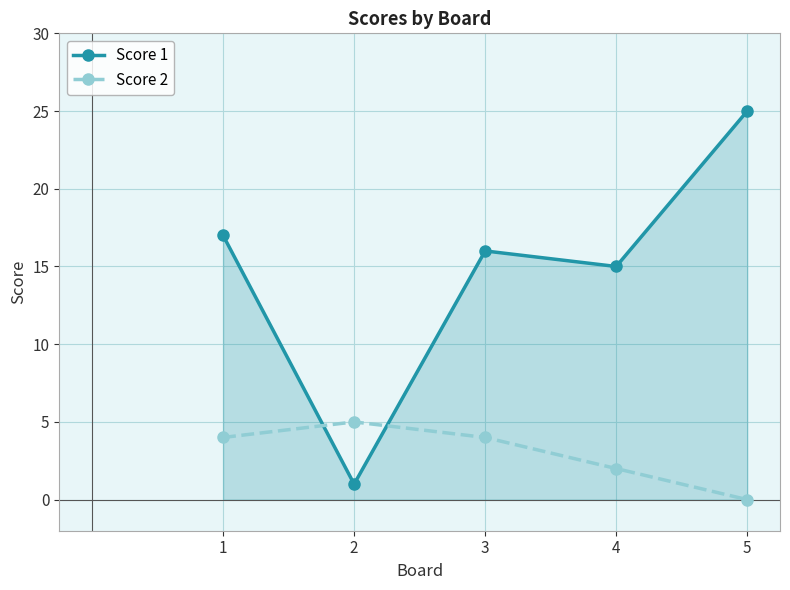

Rank the series by their maximum value, from highest to lowest.

Score 1, Score 2